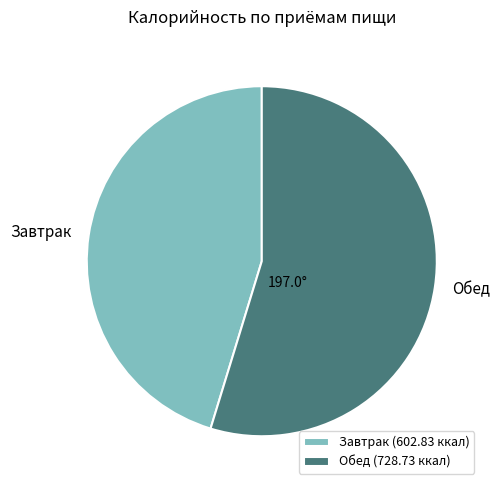

Which slice is the largest?

Обед